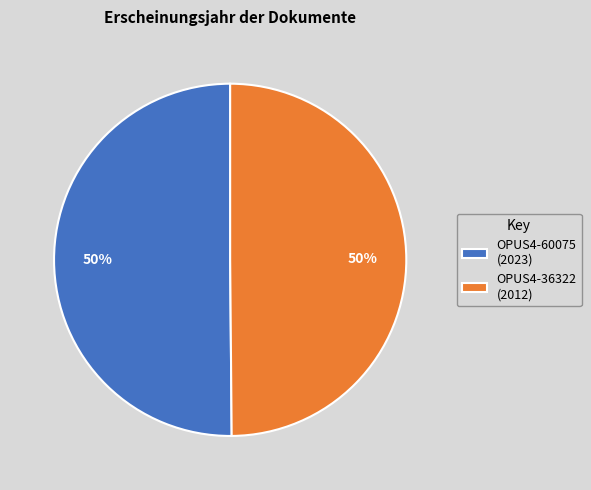

To the nearest percent, what percentage of the pie is OPUS4-36322?

50%